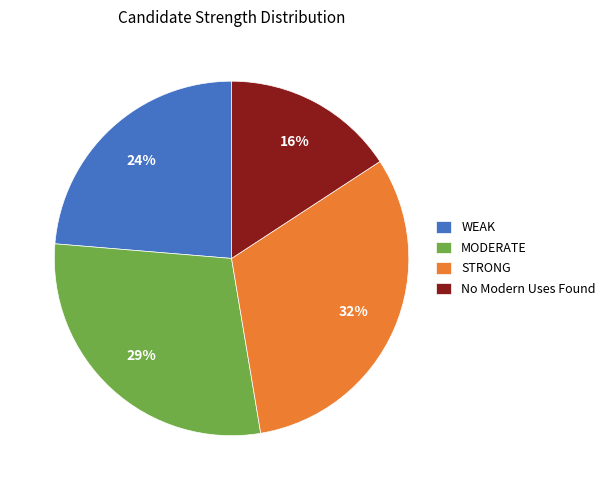

To the nearest percent, what is the difference between the STRONG and MODERATE slice percentages?

3%